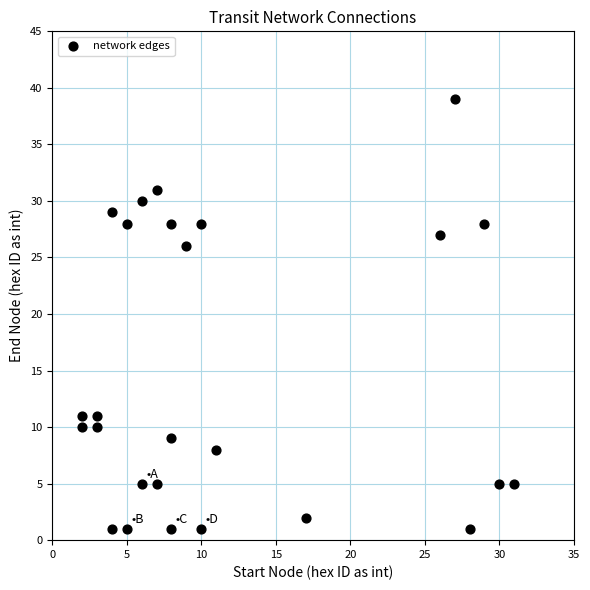

What Y value in the scatter plot is closest to 20?

26